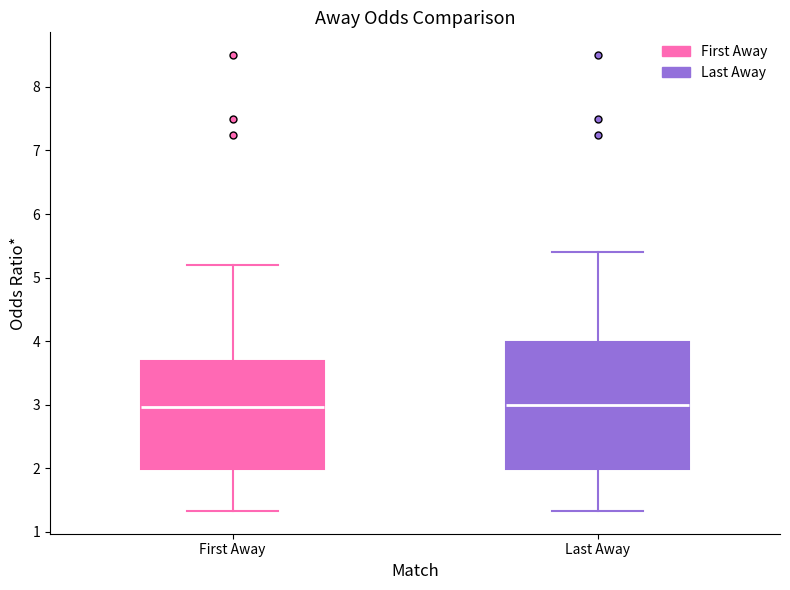

Reading left to right, transcribe this box plot: for each box, give where its median line is, the range the box spans, and where its two whiskers end, as read against the y-axis. The values are not printed on the chart, so give them approximately, as read against the axis.

First Away: median 3.0, box 2.0 to 3.7, whiskers 1.3 to 5.2
Last Away: median 3.0, box 2.0 to 4.0, whiskers 1.3 to 5.4